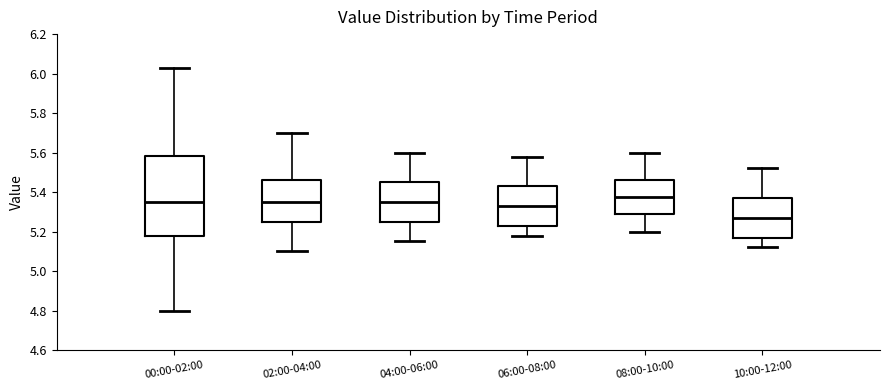

Reading left to right, read every box against the y-axis: the position of its median line, the range the box covers, and the ends of its whiskers. The values are not printed on the chart, so give them approximately, as read against the axis.

00:00-02:00: median 5.36, box 5.18 to 5.58, whiskers 4.80 to 6.04
02:00-04:00: median 5.36, box 5.26 to 5.46, whiskers 5.10 to 5.70
04:00-06:00: median 5.36, box 5.26 to 5.46, whiskers 5.16 to 5.60
06:00-08:00: median 5.34, box 5.24 to 5.44, whiskers 5.18 to 5.58
08:00-10:00: median 5.38, box 5.28 to 5.46, whiskers 5.20 to 5.60
10:00-12:00: median 5.28, box 5.18 to 5.38, whiskers 5.12 to 5.52